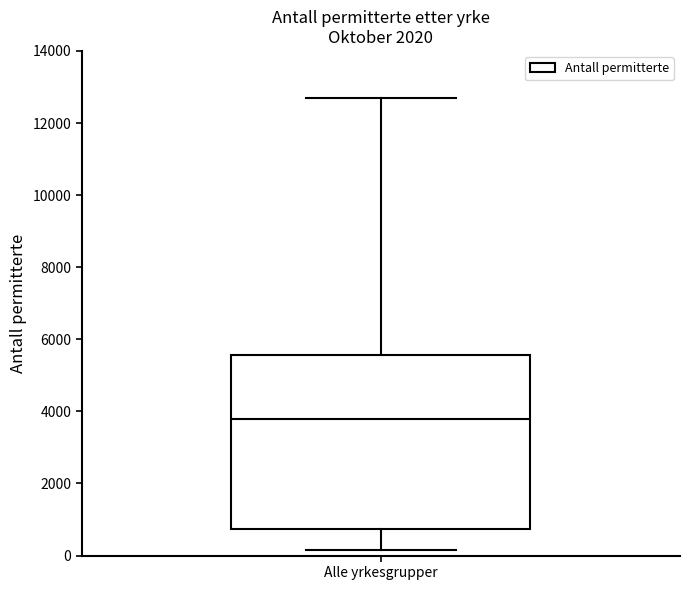

Read this box plot against the y-axis: the position of the median line, the range covered by the box, and the ends of both whiskers. The values are not printed on the chart, so give them approximately, as read against the axis.

median 3800, box 800 to 5600, whiskers 200 to 12600